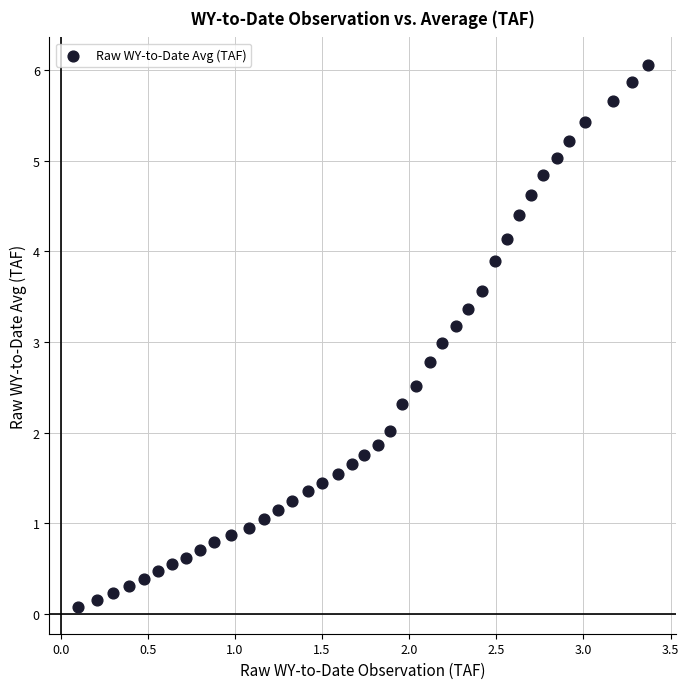

What is the range of Y values (max minus min)?

6.0